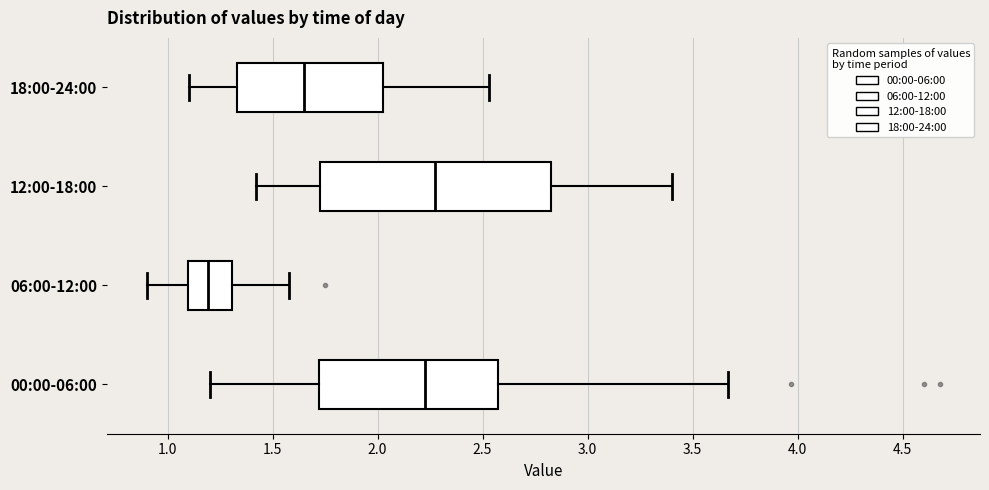

Which box's median line is the furthest to the left?

06:00-12:00